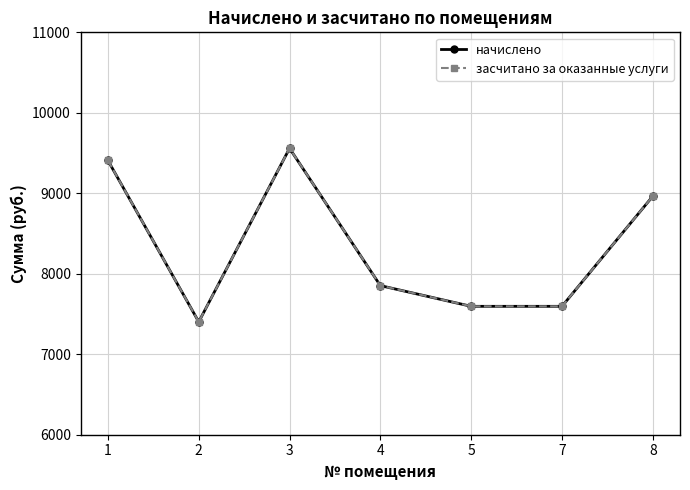

Does the chart have visible grid lines?

Yes